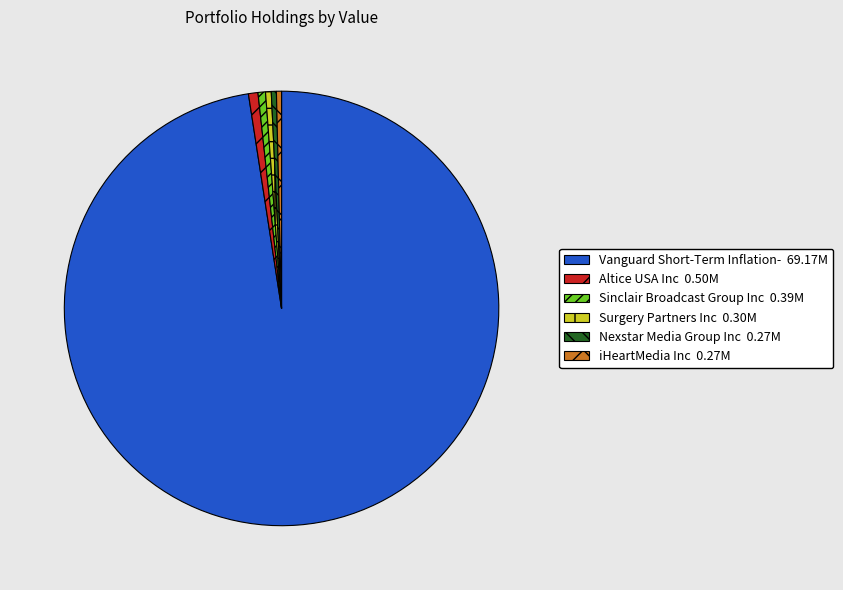

Is it true that Vanguard Short-Term Inflation- is 98% of the pie?

True